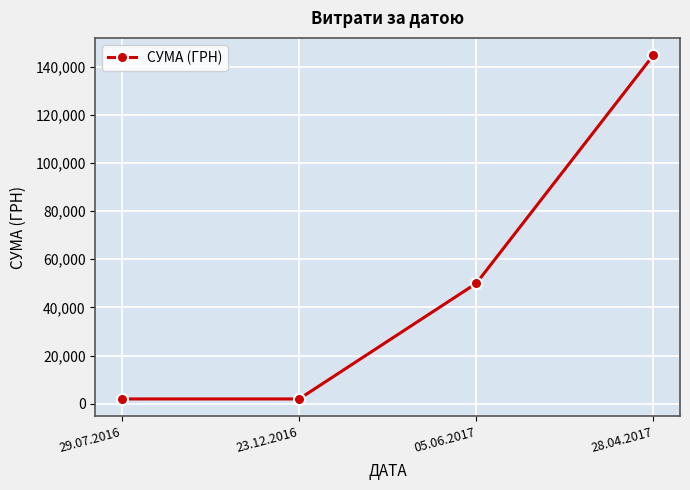

What position from the left is 05.06.2017?

3